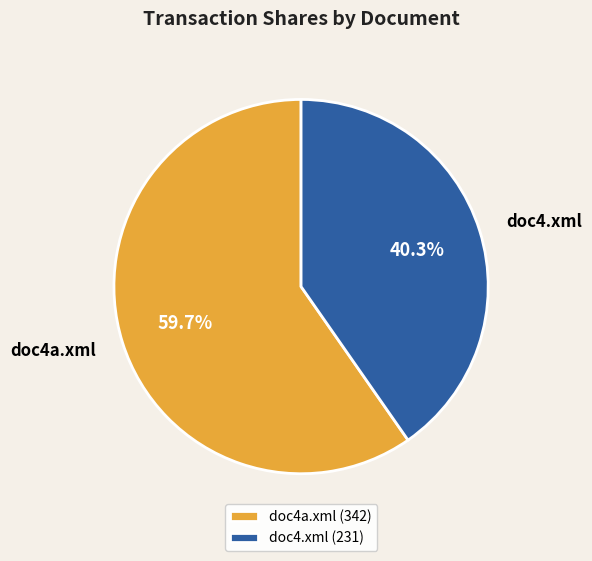

To the nearest percent, what is the difference between the doc4a.xml and doc4.xml slice percentages?

19%